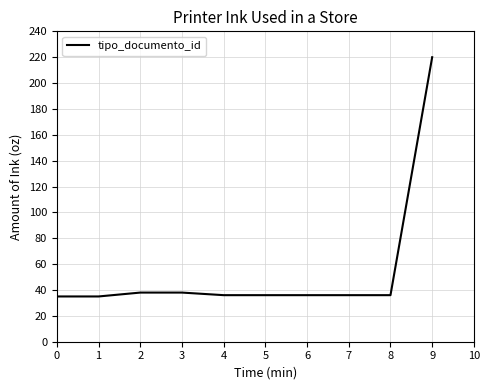

What is the ratio of the value at 5 to the value at 6?

1.0